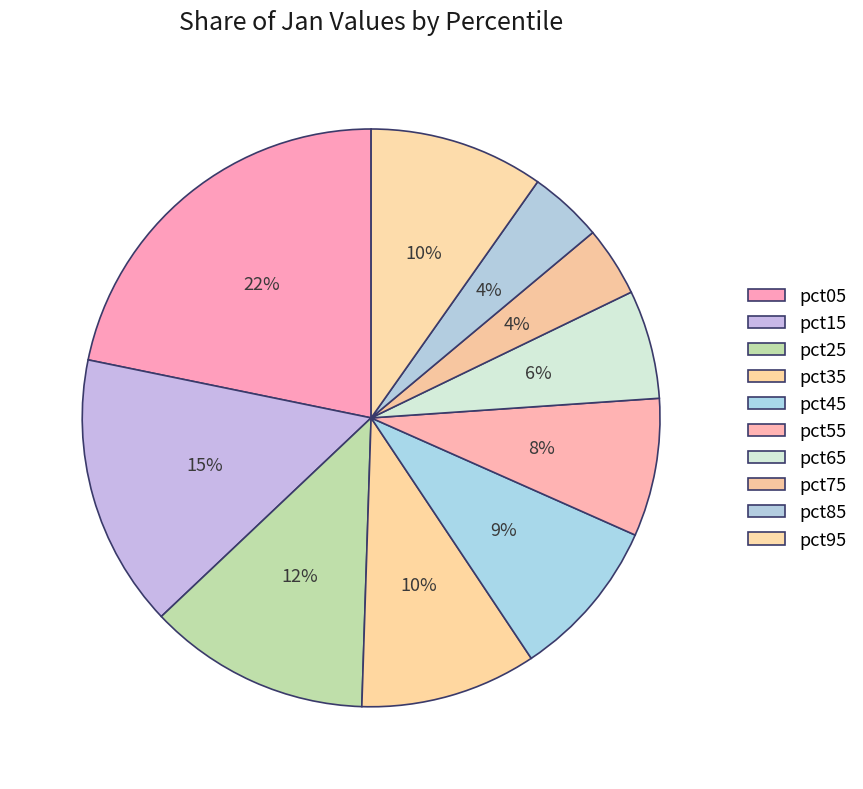

The pct45 slice represents 9% of the pie. True or false?

True